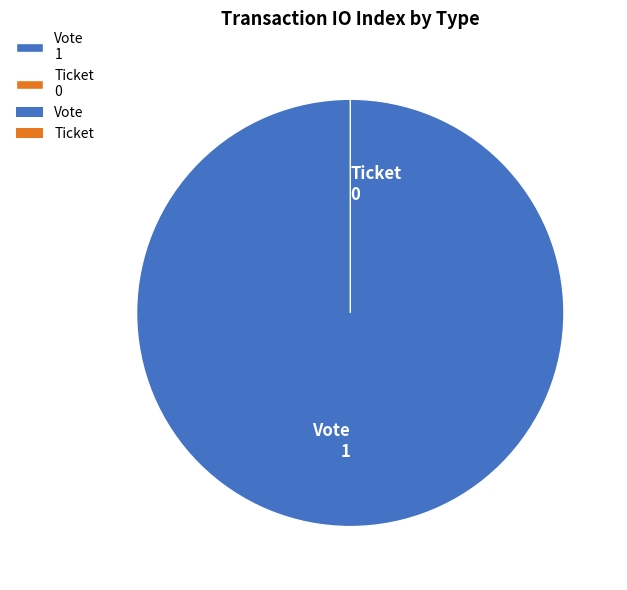

Which category has the smallest portion of the pie?

Ticket